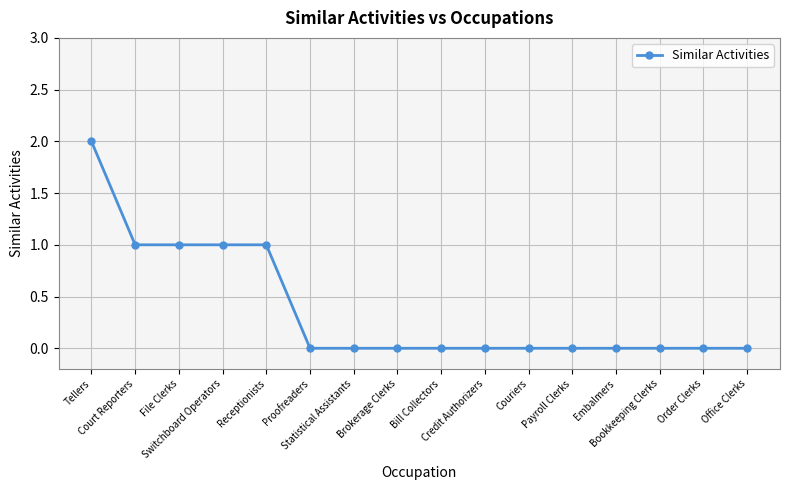

What is the label of the 7th point from the left?

Statistical Assistants